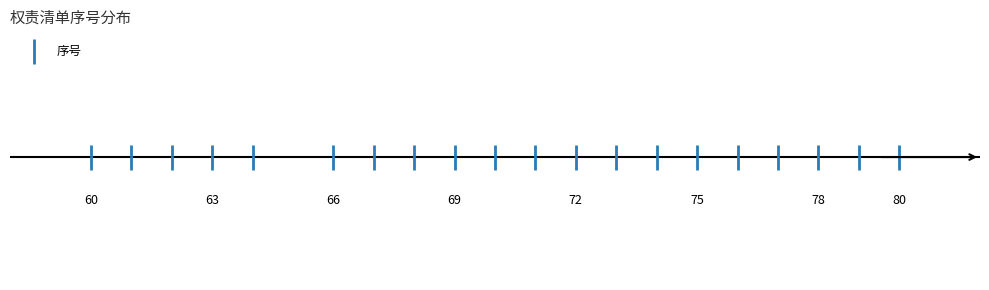

True or false: there are more than 1 points higher than both neighbors.

False